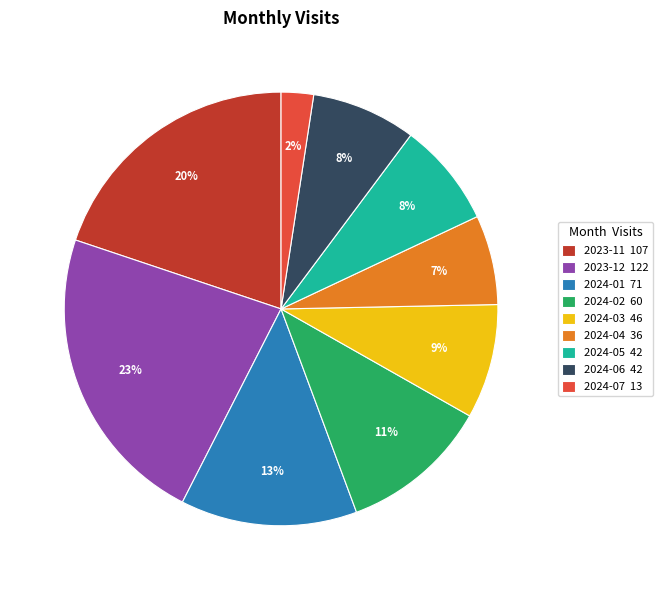

To the nearest percent, what is the average slice percentage?

11%